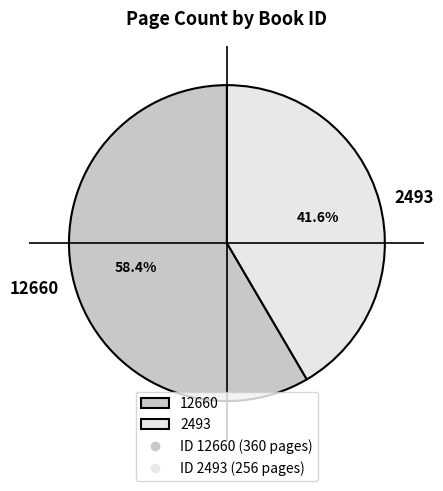

Is the sum of 12660 and 2493 greater than half?

Yes